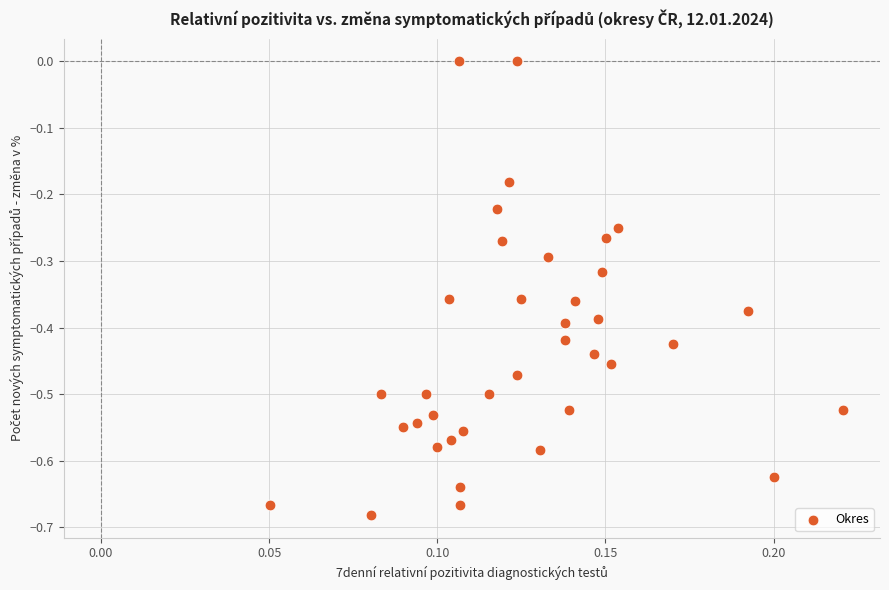

What is the range of Y values (max minus min)?

0.7